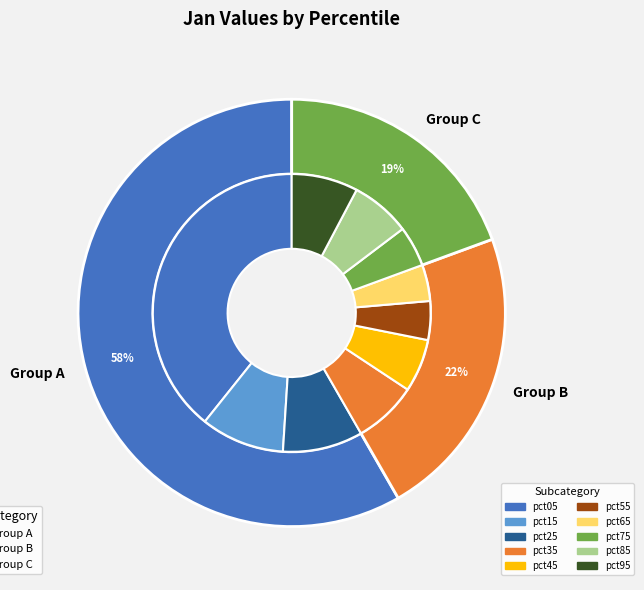

Is the sum of pct65 and pct95 greater than half?

No